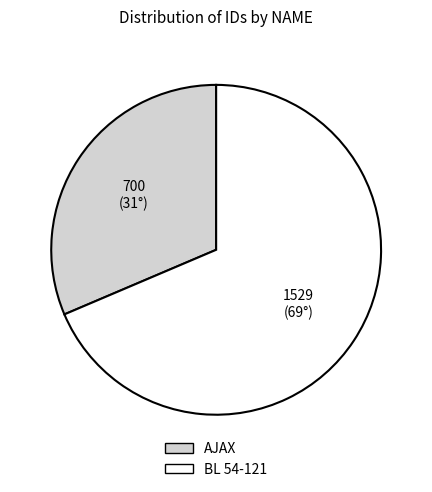

Rank the categories by value from lowest to highest.

AJAX, BL 54-121